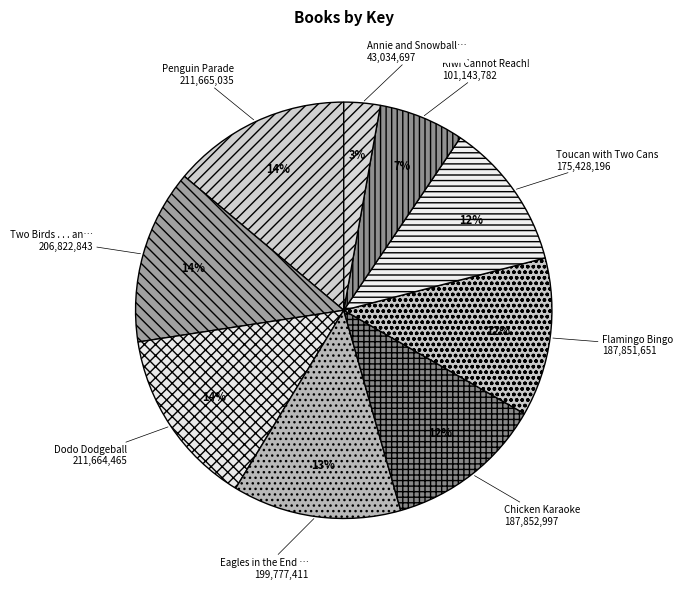

How many segments does this pie chart have?

9